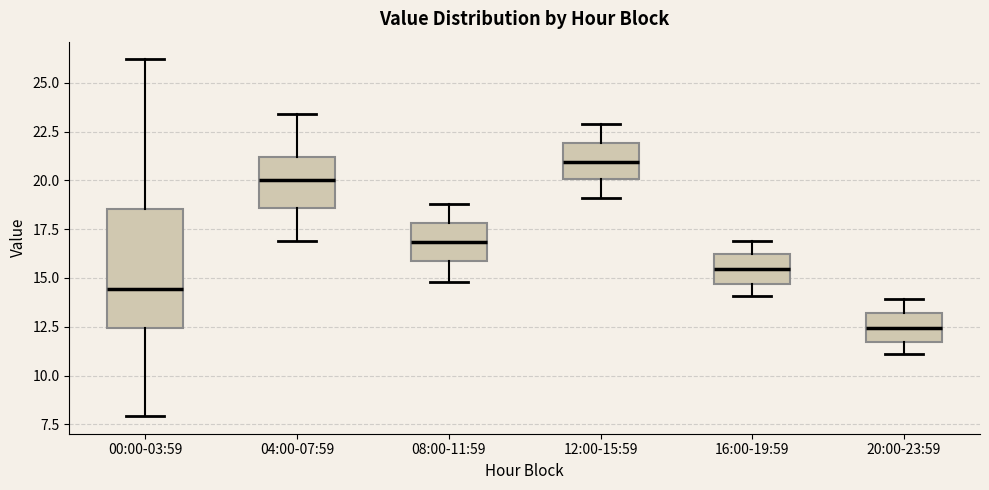

Reading left to right, read every box against the y-axis: the position of its median line, the range the box covers, and the ends of its whiskers. The values are not printed on the chart, so give them approximately, as read against the axis.

00:00-03:59: median 14.5, box 12.5 to 18.5, whiskers 8.0 to 26.0
04:00-07:59: median 20.0, box 18.5 to 21.0, whiskers 17.0 to 23.5
08:00-11:59: median 17.0, box 16.0 to 18.0, whiskers 15.0 to 19.0
12:00-15:59: median 21.0, box 20.0 to 22.0, whiskers 19.0 to 23.0
16:00-19:59: median 15.5, box 14.5 to 16.0, whiskers 14.0 to 17.0
20:00-23:59: median 12.5, box 11.5 to 13.0, whiskers 11.0 to 14.0